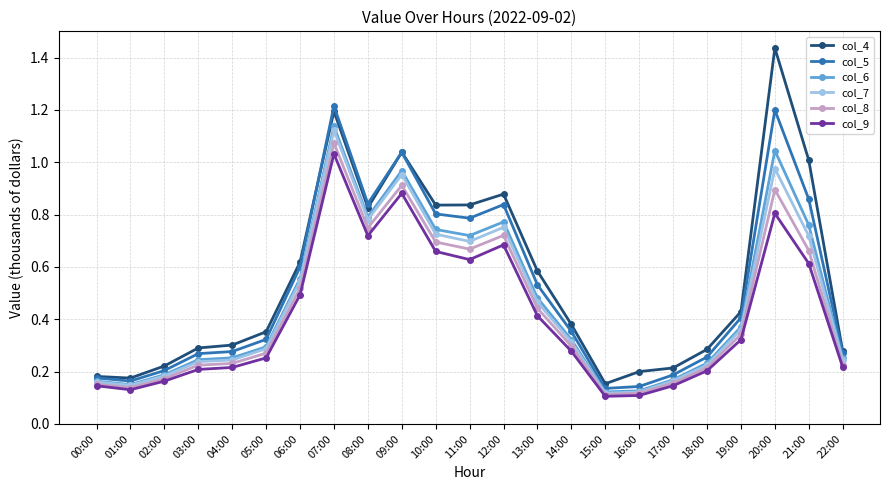

Which category has the highest value in the col_6 series?

07:00